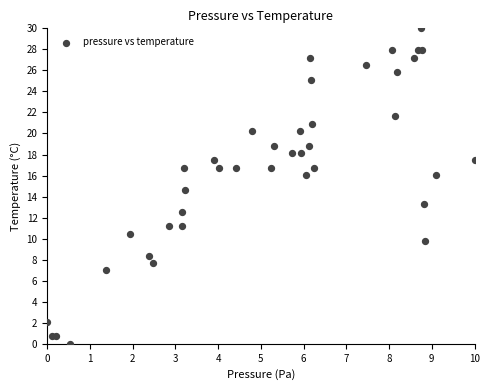

What Y value in the scatter plot is closest to 15?

14.7